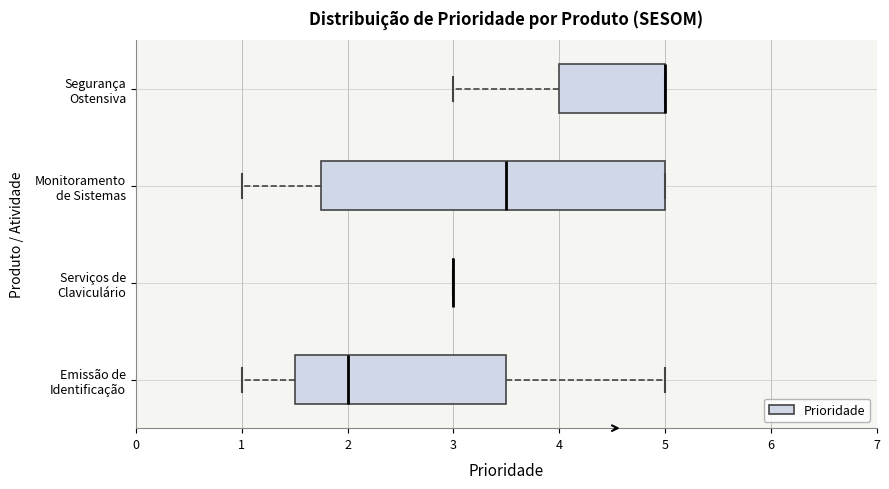

Which box is the widest, from its left edge to its right edge?

Monitoramento de Sistemas